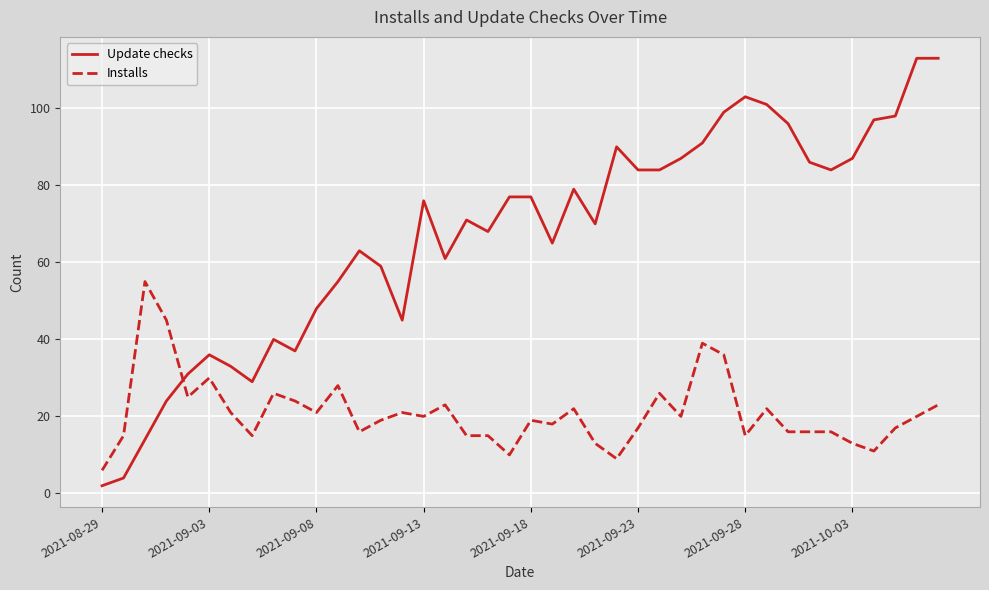

How many lines are shown in the chart?

2